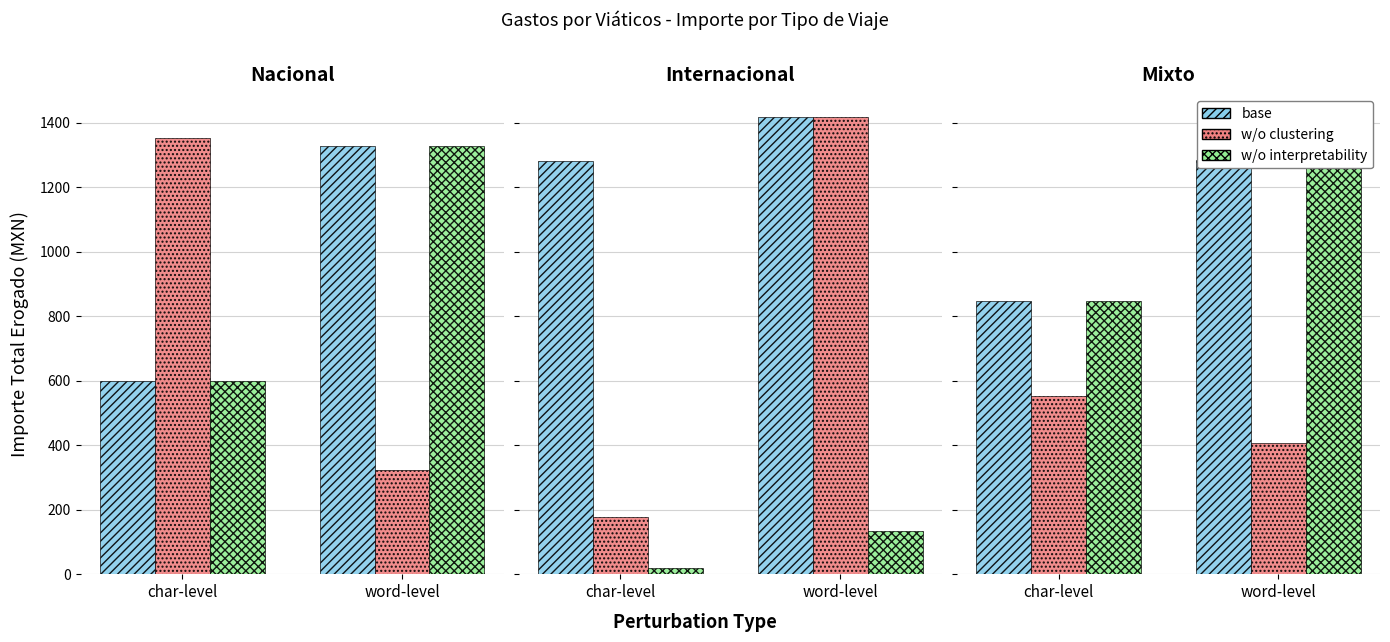

At how many categories does at least one series exceed 995?

1